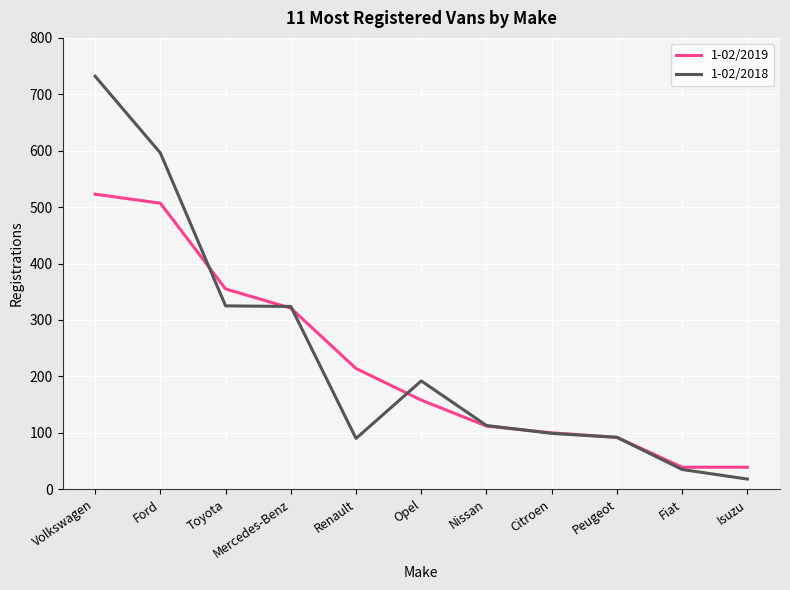

Is the value of 1-02/2018 at Renault greater than the value of 1-02/2019 at Citroen?

No